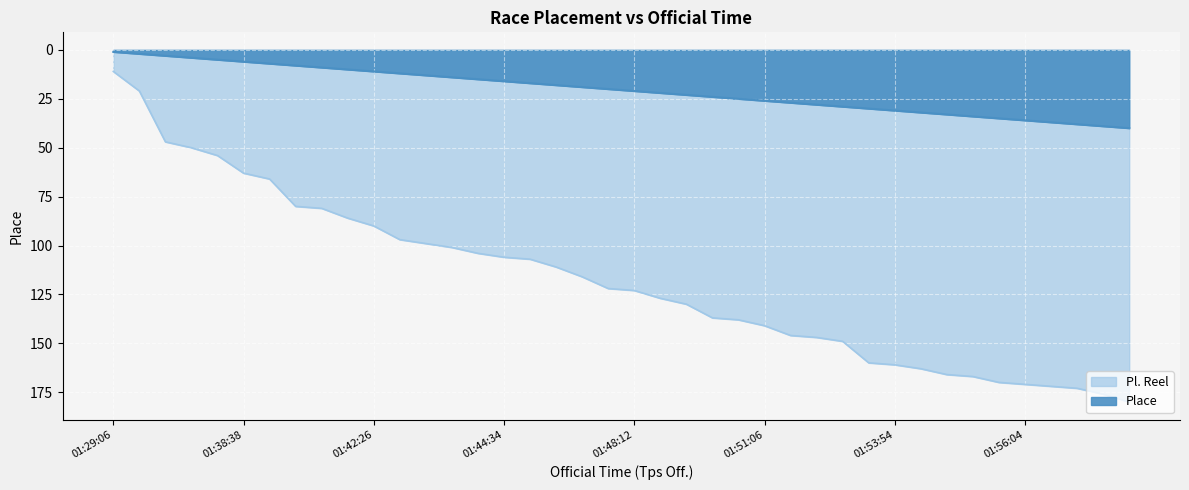

How many data points in Place are above 21?

19